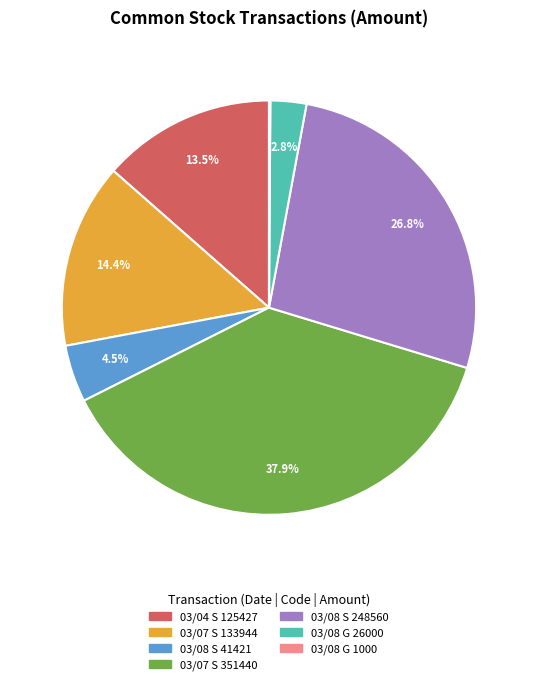

What is the ratio of the value at 03/08 S 248560 to the value at 03/04 S 125427?

2.0